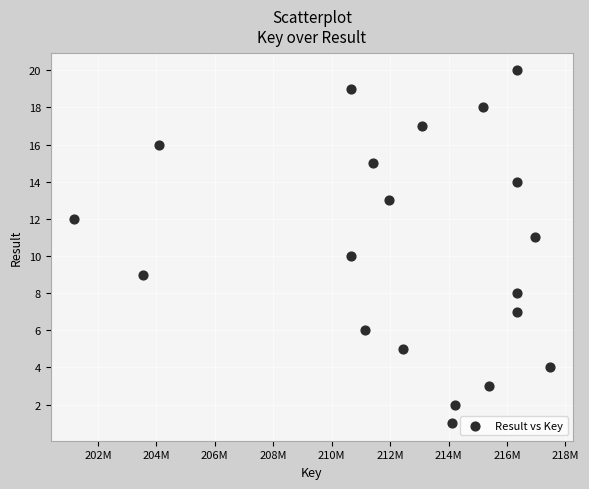

What is the range of Y values (max minus min)?

19